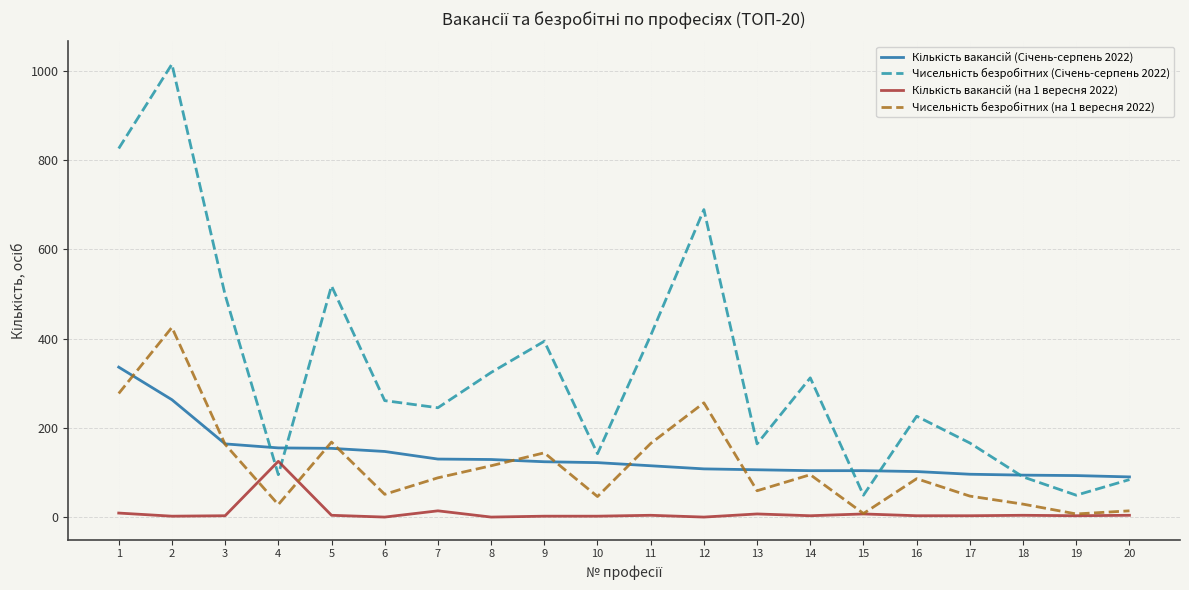

What is the greatest value displayed?

1015